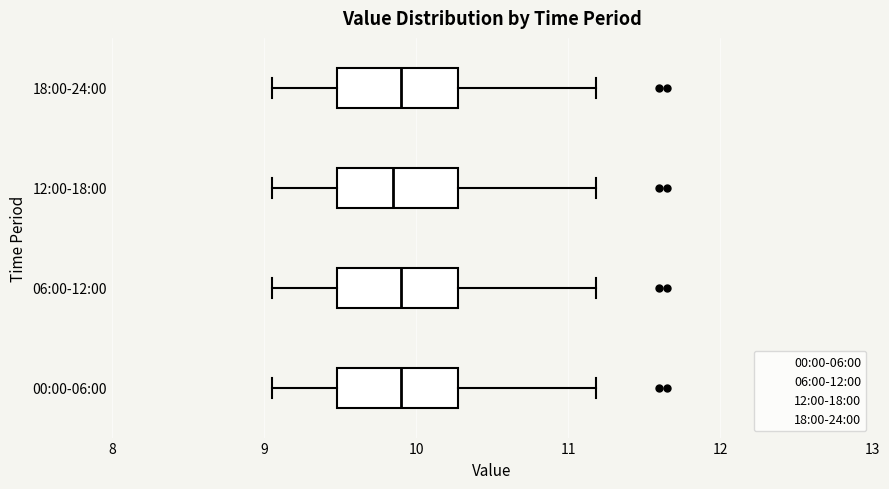

Where is the right edge of the box for 06:00-12:00 on the x-axis? The values are not printed on the chart, so give them approximately, as read against the axis.

10.3